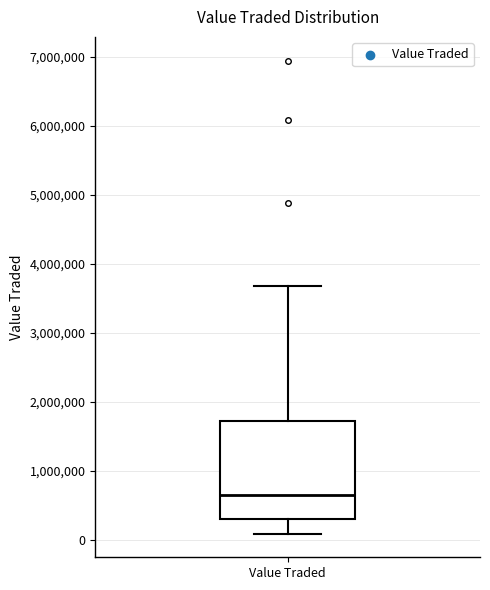

Read this box plot against the y-axis: the position of the median line, the range covered by the box, and the ends of both whiskers. The values are not printed on the chart, so give them approximately, as read against the axis.

median 700000, box 300000 to 1700000, whiskers 100000 to 3700000